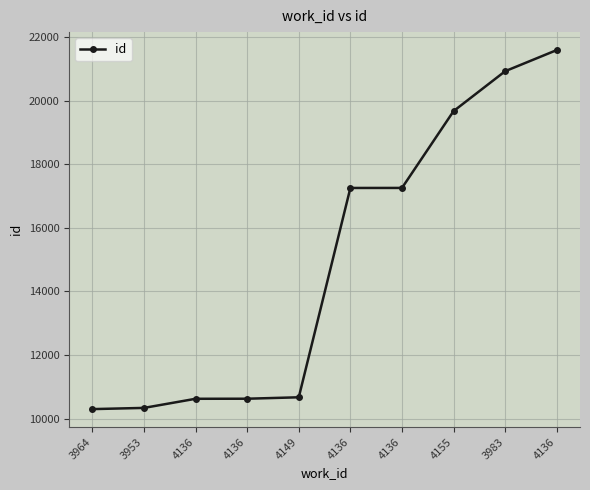

What is the value of the 3rd point from the left?

10623